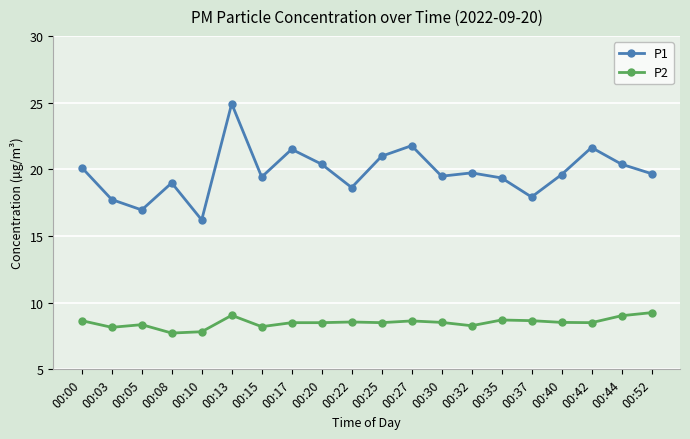

What is the difference between the maximum and minimum values in the P2 series?

1.5